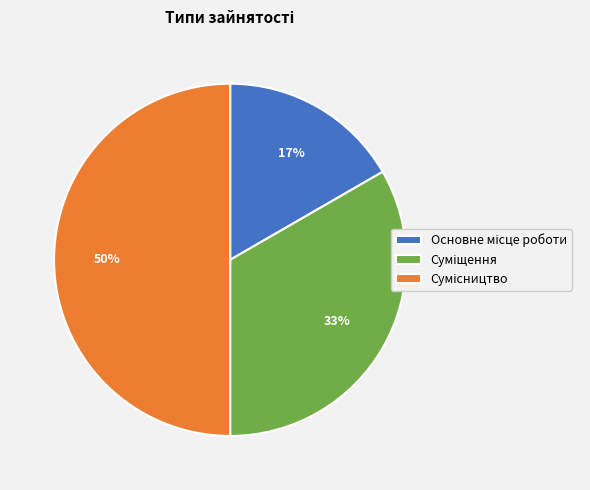

To the nearest percent, what is the average slice percentage?

33%